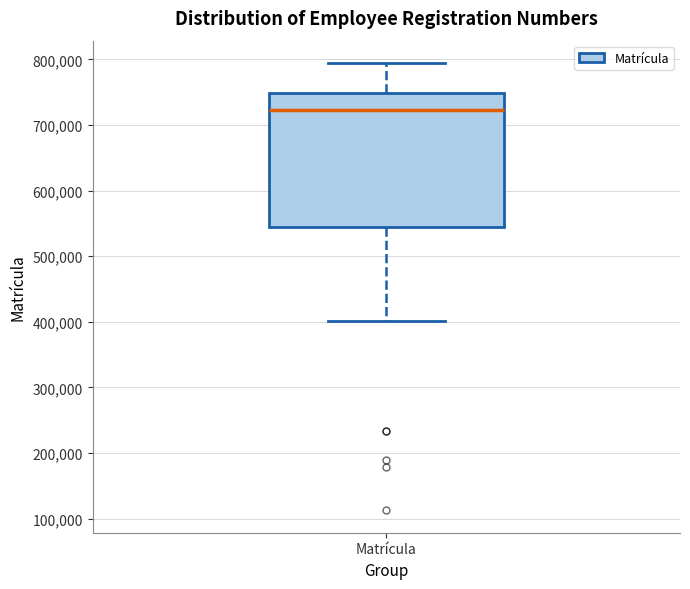

Read this box plot against the y-axis: the position of the median line, the range covered by the box, and the ends of both whiskers. The values are not printed on the chart, so give them approximately, as read against the axis.

median 720000, box 540000 to 750000, whiskers 400000 to 790000